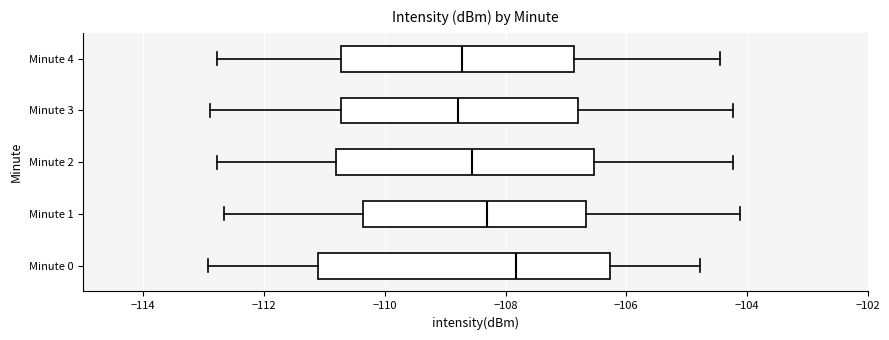

Which box is the widest, from its left edge to its right edge?

Minute 0